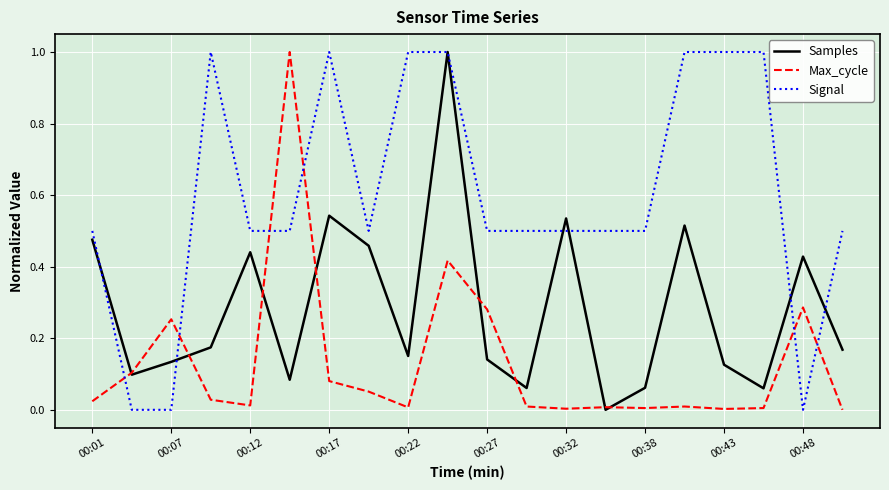

How many intersections are there between Signal and Max_cycle?

6